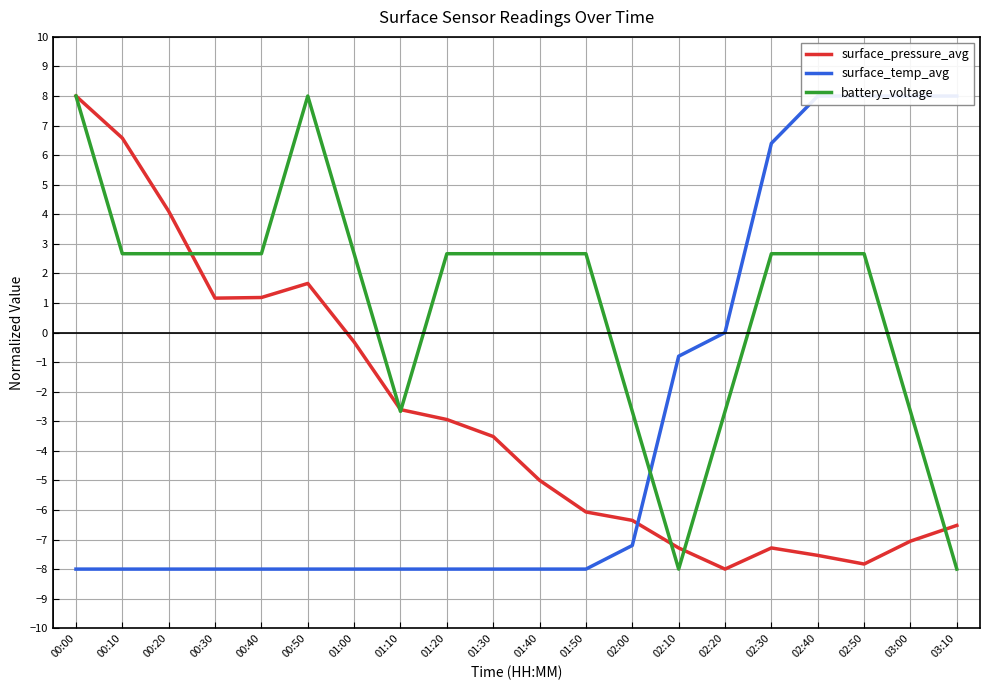

At which category does the chart reach its peak across all series?

00:00